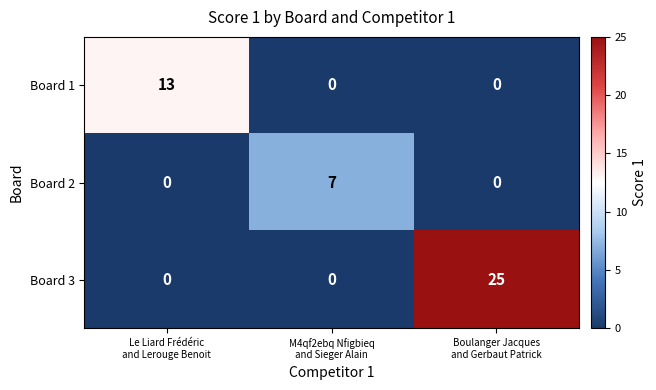

What is the total value across all series at Boulanger Jacques
and Gerbaut Patrick?

25